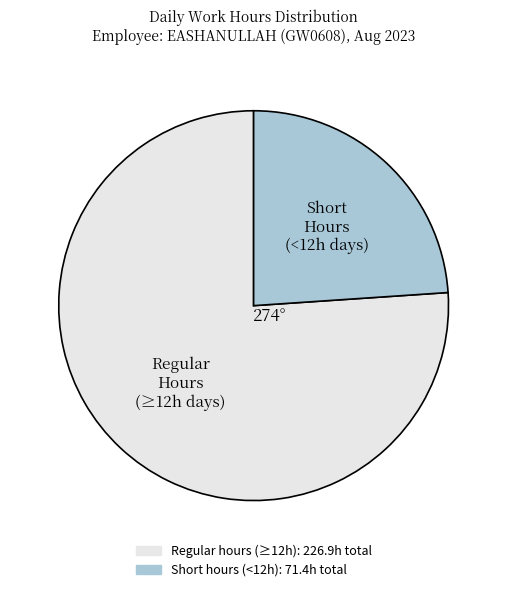

Does any single category account for the majority?

Yes